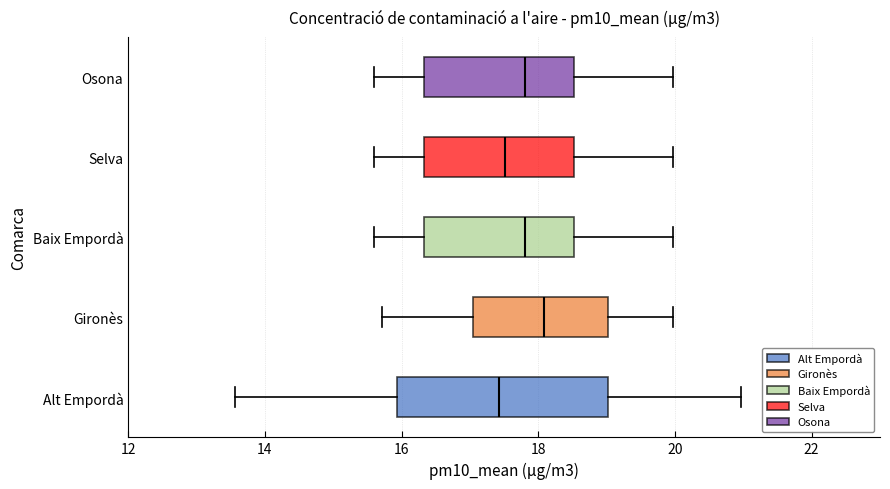

Reading bottom to top, transcribe this box plot: for each box, give where its median line is, the range the box spans, and where its two whiskers end, as read against the x-axis. The values are not printed on the chart, so give them approximately, as read against the axis.

Alt Empordà: median 17.4, box 16.0 to 19.0, whiskers 13.6 to 21.0
Gironès: median 18.0, box 17.0 to 19.0, whiskers 15.8 to 20.0
Baix Empordà: median 17.8, box 16.4 to 18.6, whiskers 15.6 to 20.0
Selva: median 17.6, box 16.4 to 18.6, whiskers 15.6 to 20.0
Osona: median 17.8, box 16.4 to 18.6, whiskers 15.6 to 20.0